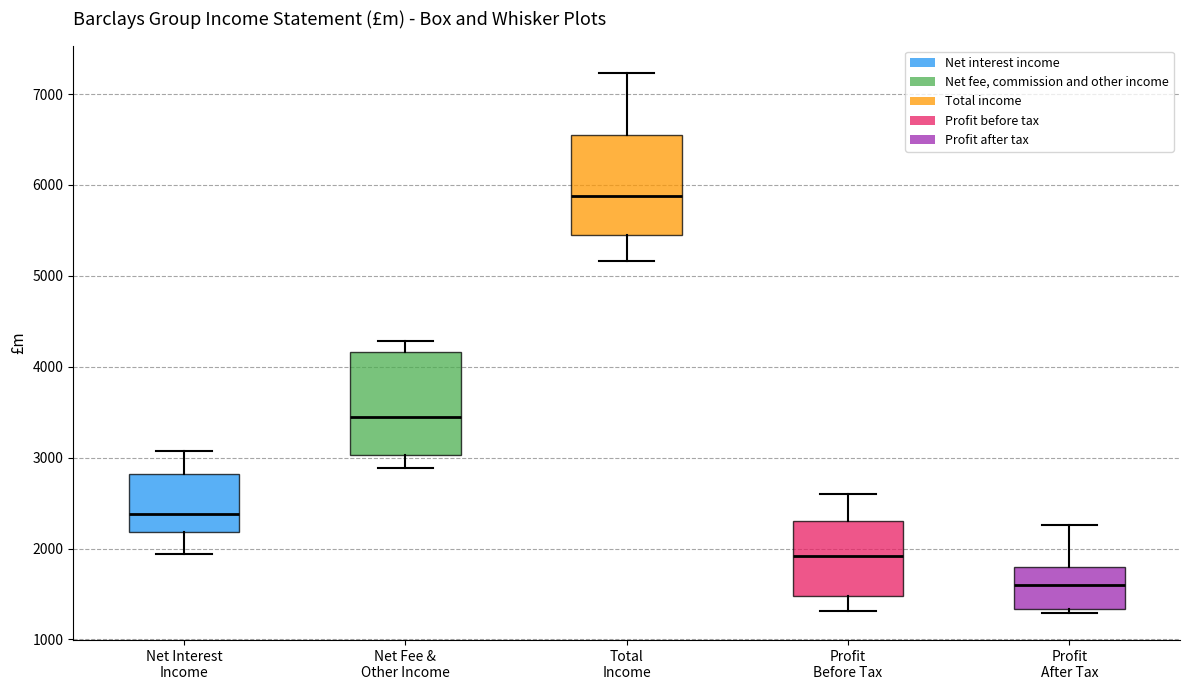

Where does the upper whisker of the box for Total Income end on the y-axis? The values are not printed on the chart, so give them approximately, as read against the axis.

7200